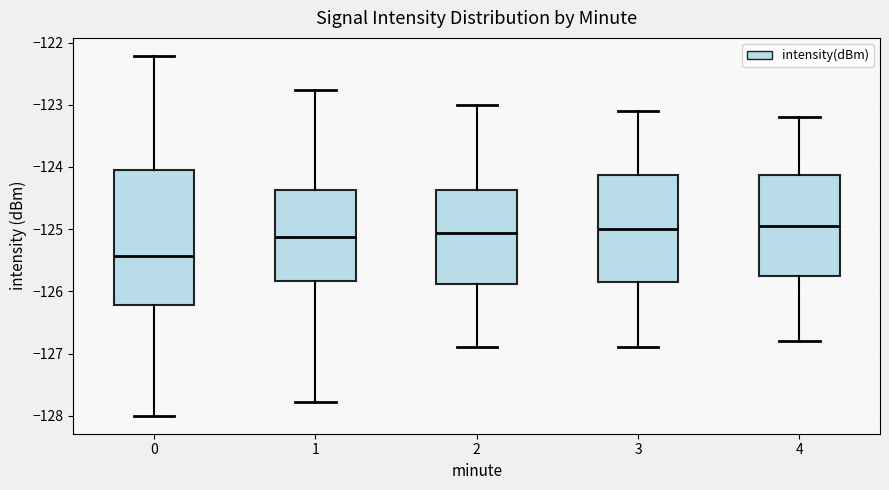

Reading left to right, read every box against the y-axis: the position of its median line, the range the box covers, and the ends of its whiskers. The values are not printed on the chart, so give them approximately, as read against the axis.

0: median -125.4, box -126.2 to -124.1, whiskers -128.0 to -122.2
1: median -125.1, box -125.8 to -124.4, whiskers -127.8 to -122.8
2: median -125.1, box -125.9 to -124.4, whiskers -126.9 to -123.0
3: median -125.0, box -125.8 to -124.1, whiskers -126.9 to -123.1
4: median -124.9, box -125.7 to -124.1, whiskers -126.8 to -123.2